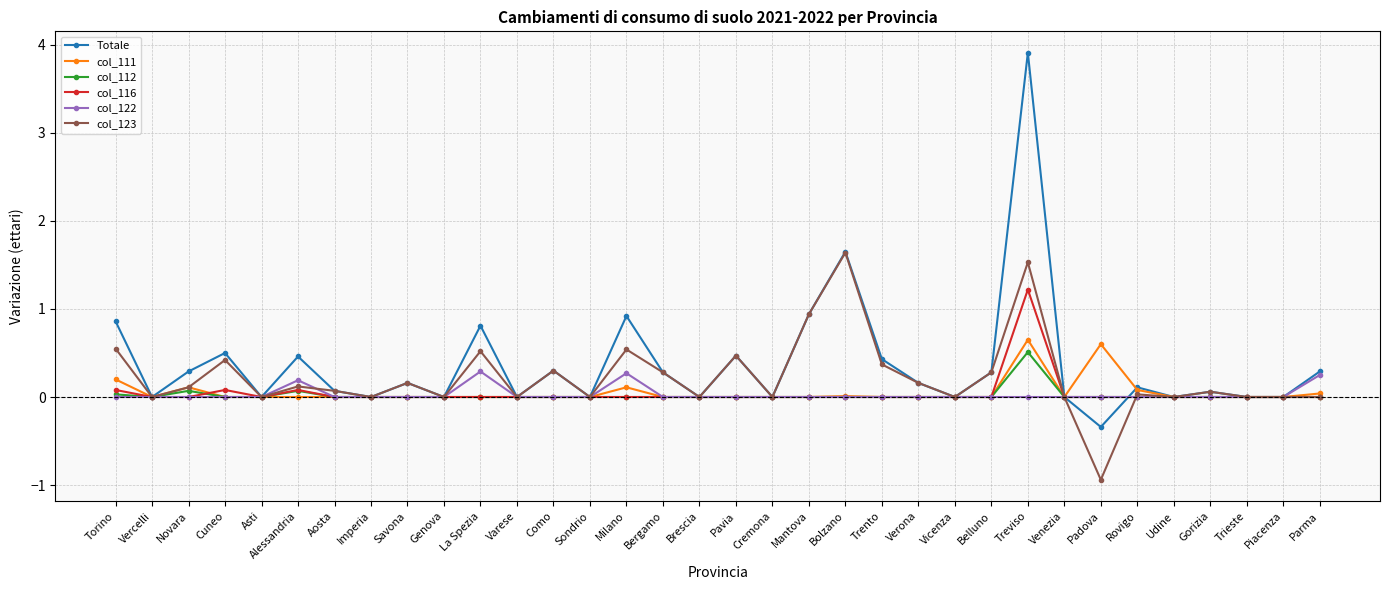

The value of col_123 at La Spezia is 0.9. True or false?

False